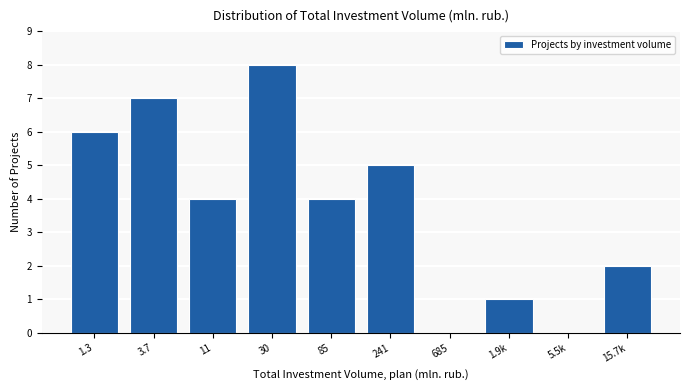

Reading left to right, what are all the values shown in this chart?

1.3=6	3.7=7	11=4	30=8	85=4	241=5	685=0	1.9k=1	5.5k=0	15.7k=2